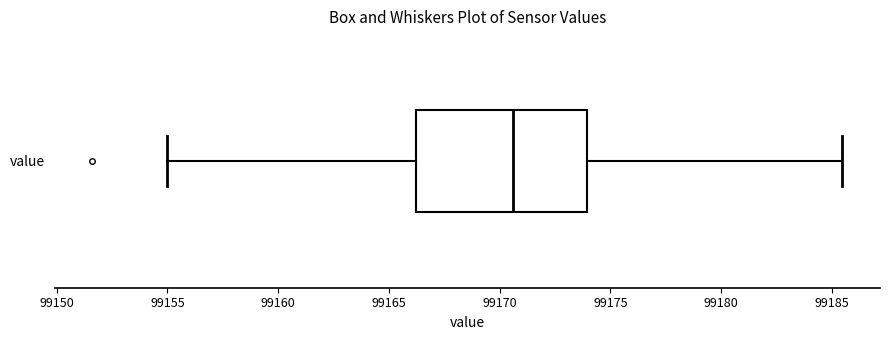

Read this box plot against the x-axis: the position of the median line, the range covered by the box, and the ends of both whiskers. The values are not printed on the chart, so give them approximately, as read against the axis.

median 99170.5, box 99166.0 to 99174.0, whiskers 99155.0 to 99185.5